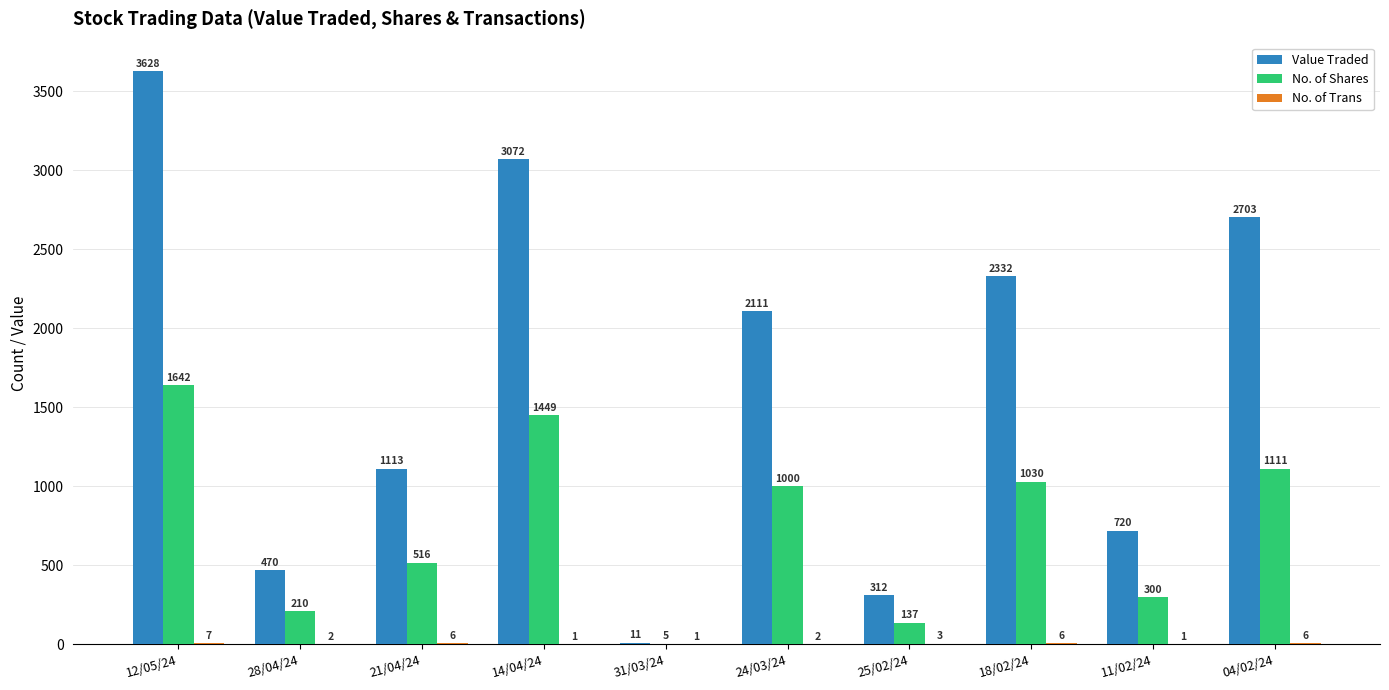

Which series has the largest total across all categories?

Value Traded